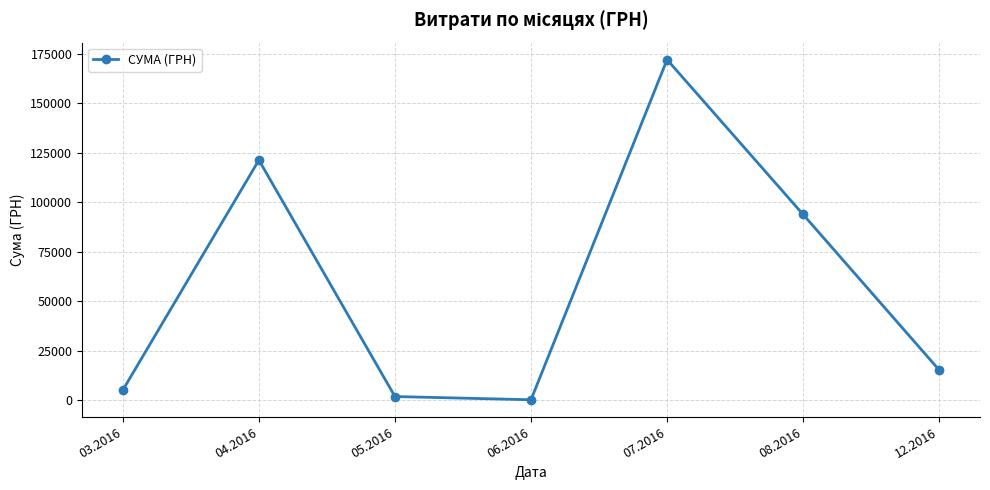

Which has a higher value, 07.2016 or 04.2016?

07.2016